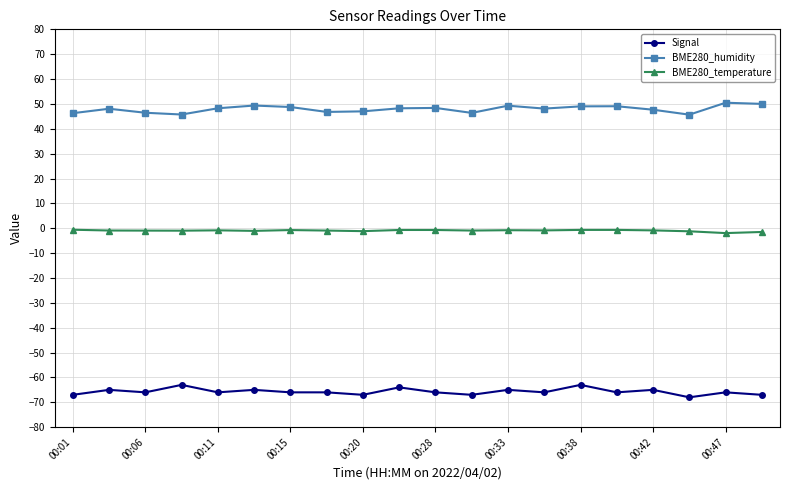

True or false: BME280_temperature has more than 1 points higher than both neighbors.

True